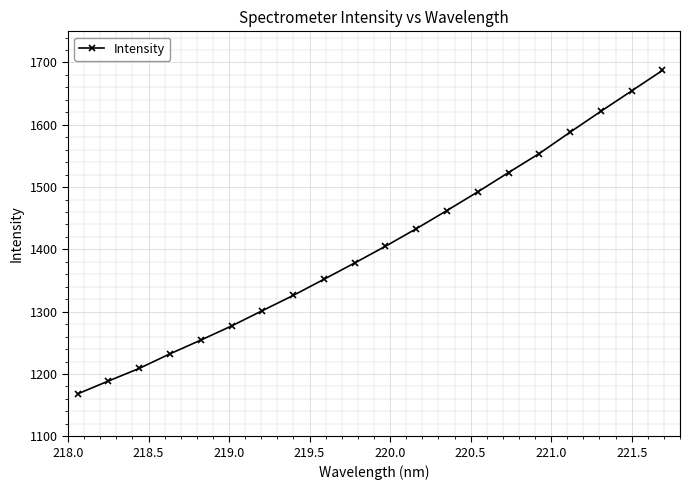

What is the difference between the maximum and minimum values?

519.1